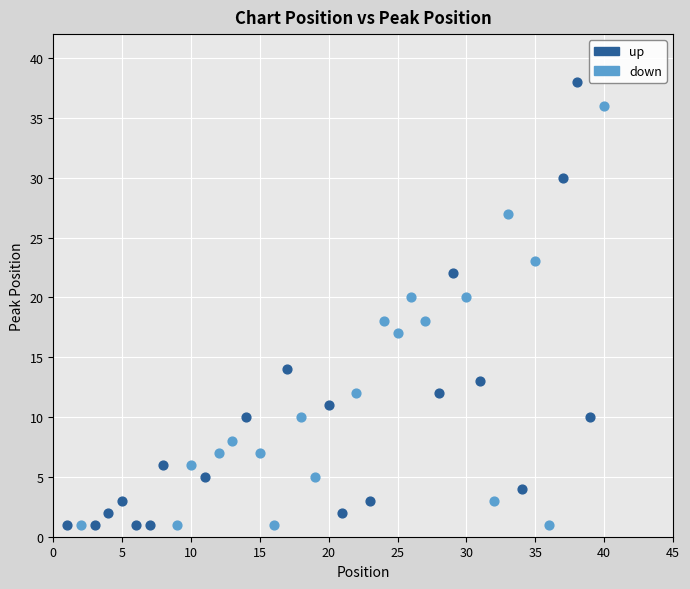

Which series has the largest Y range (max minus min)?

up